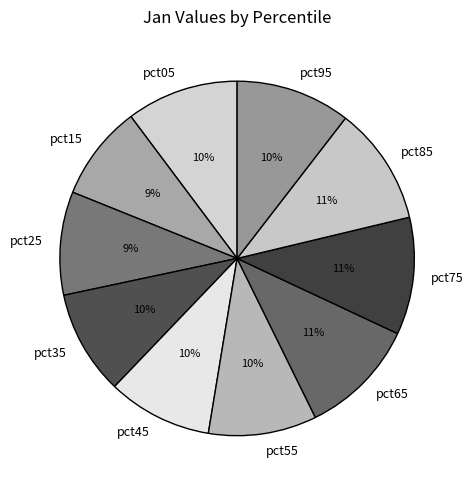

To the nearest percent, what is the average slice percentage?

10%